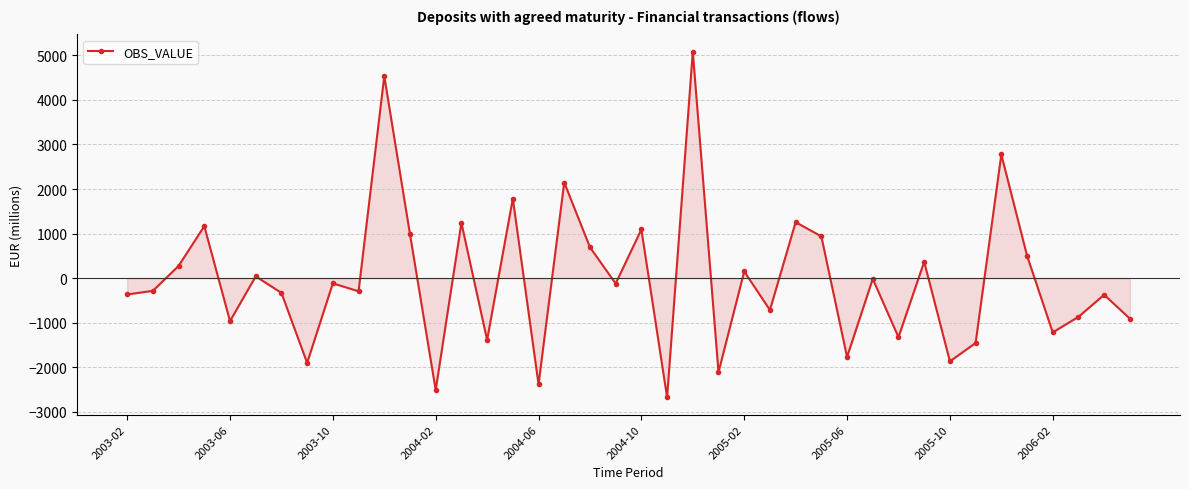

What is the greatest value displayed?

5079.9